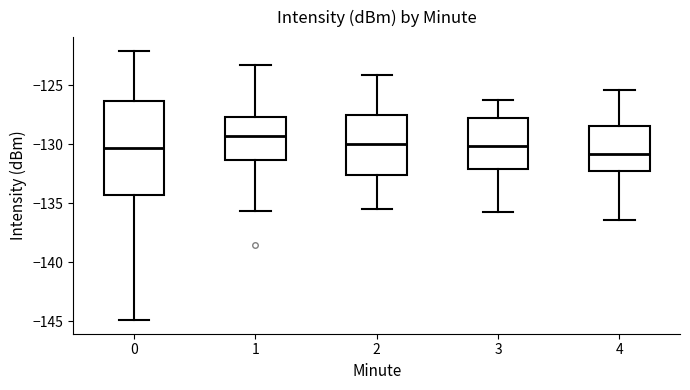

Which box is the tallest, from its lower edge to its upper edge?

0